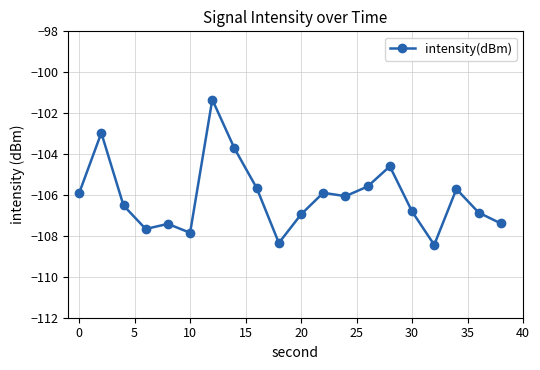

True or false: there are more than 0 points higher than both neighbors.

True